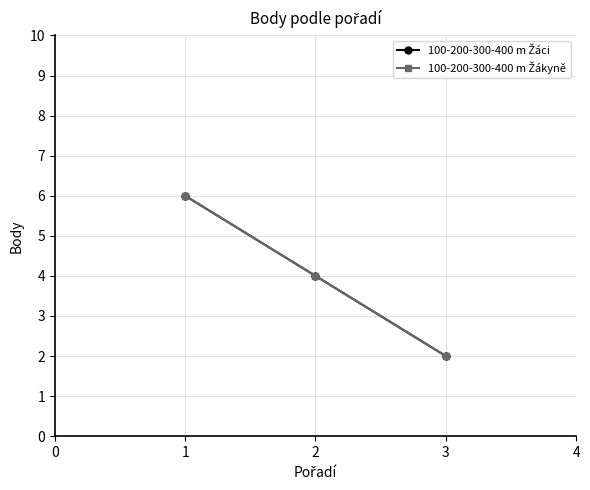

Is this an area chart (filled region under the line)?

No